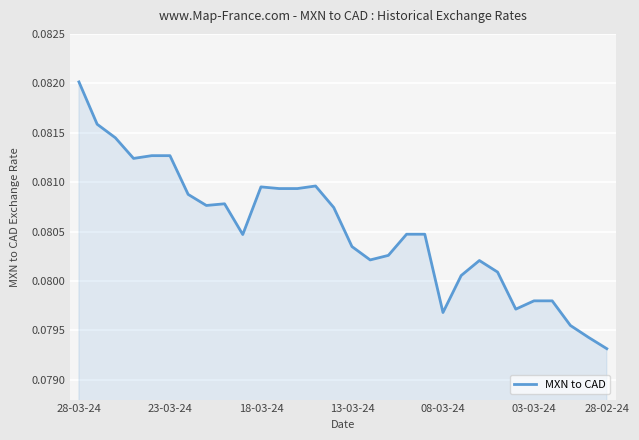

At which category does the chart reach its peak across all series?

28-03-24